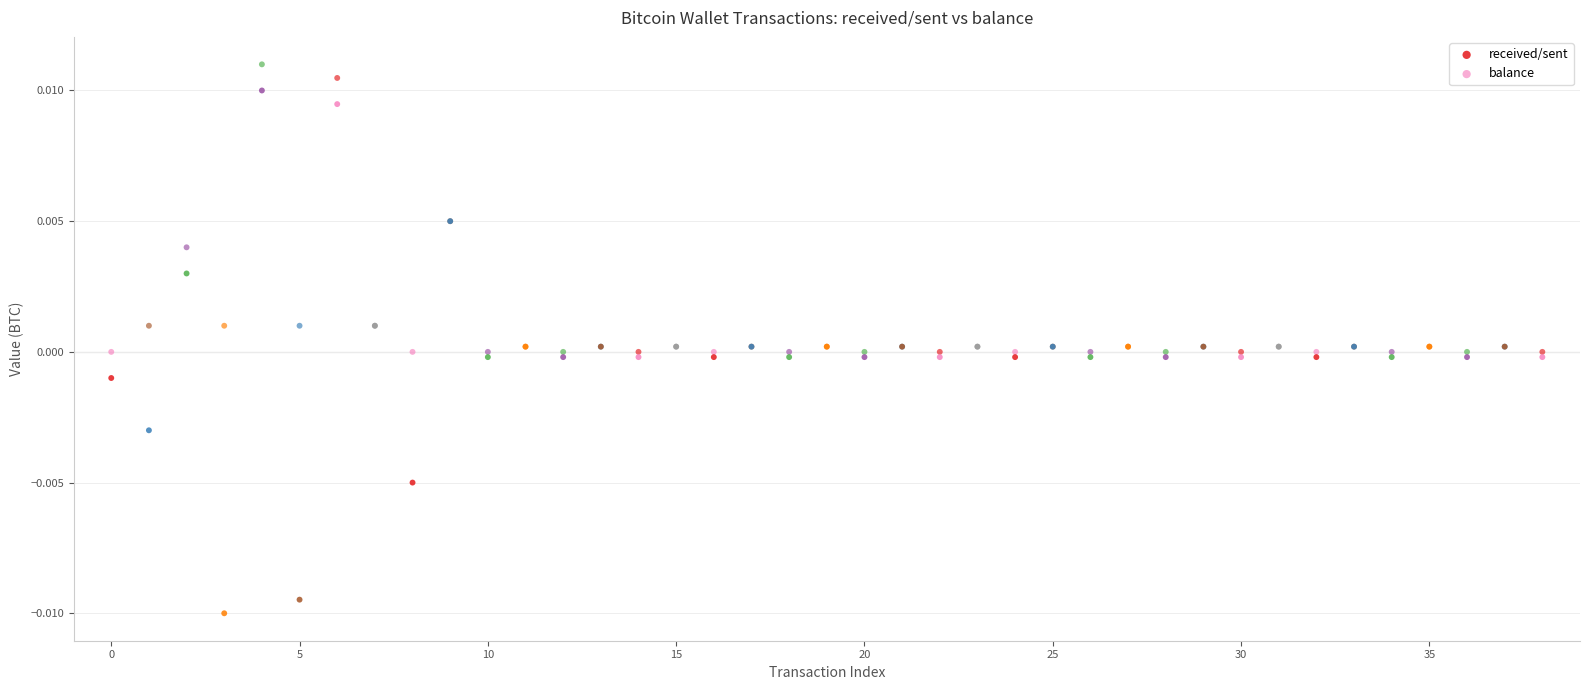

Which series contains the lowest Y value?

received/sent